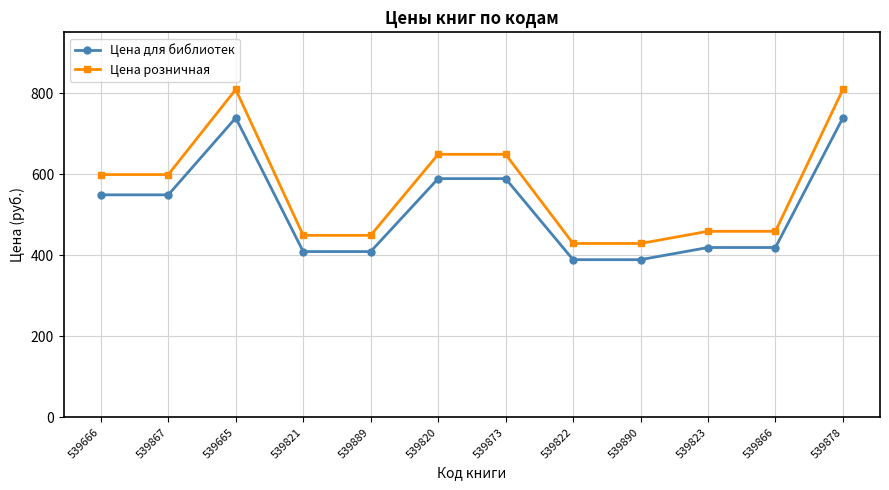

What is the difference between the Цена для библиотек values at 539665 and 539866?

320